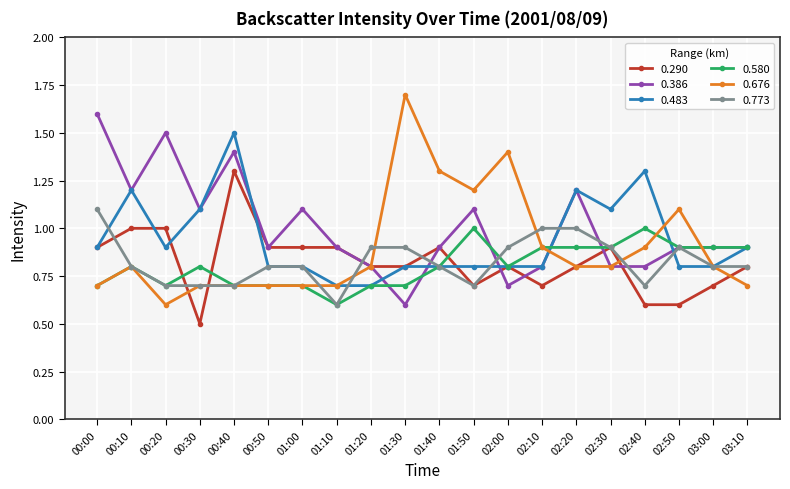

Where is the first local minimum for 0.290?

00:30